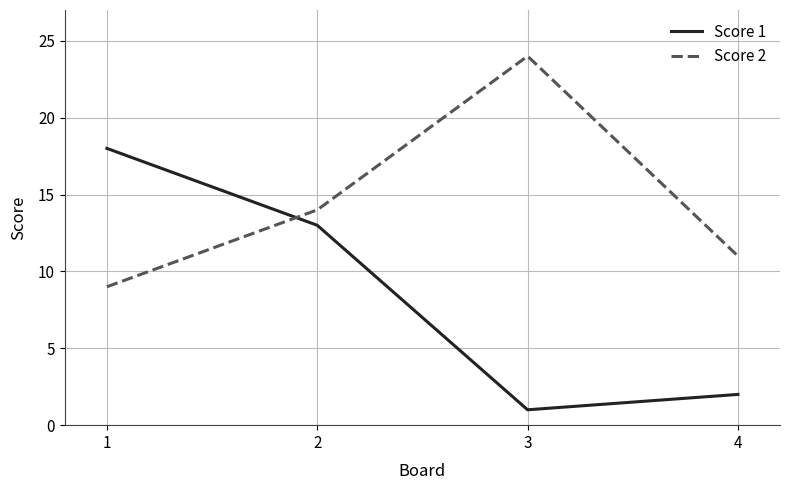

Which series has the widest spread of values?

Score 1